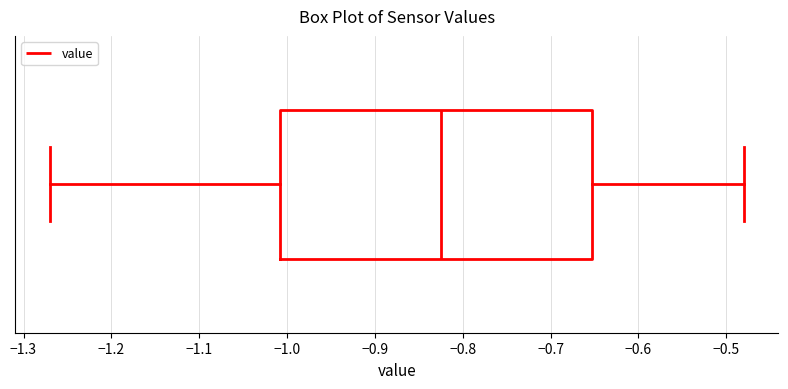

Read this box plot against the x-axis: the position of the median line, the range covered by the box, and the ends of both whiskers. The values are not printed on the chart, so give them approximately, as read against the axis.

median -0.82, box -1.01 to -0.65, whiskers -1.27 to -0.48